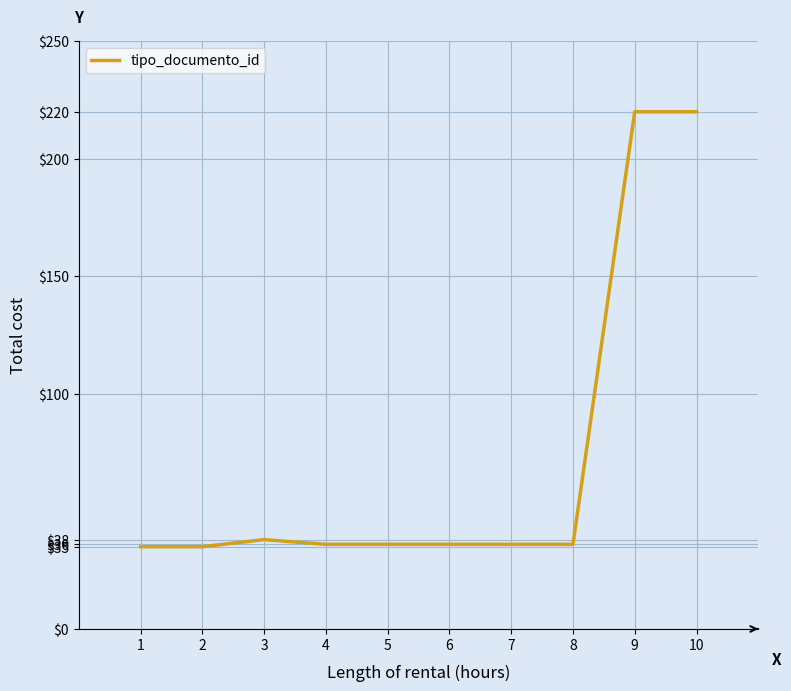

What is the sum of the values at 5 and 6?

72